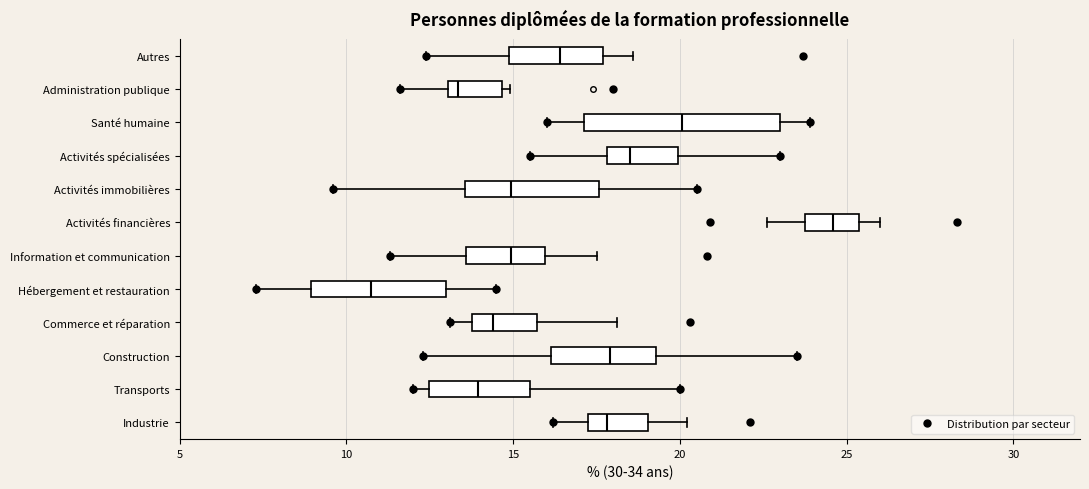

Which box is the widest, from its left edge to its right edge?

Santé humaine